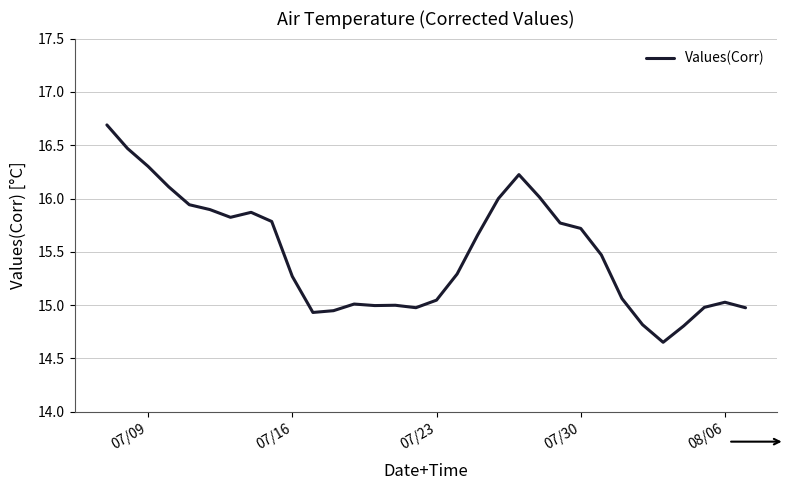

What is the maximum value shown in the chart?

16.7